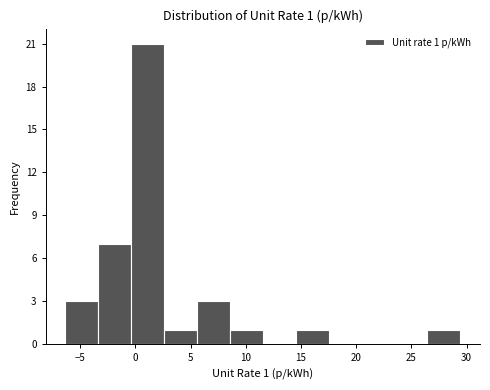

Which range on the x-axis has the tallest bar?

-0.5 to 2.5